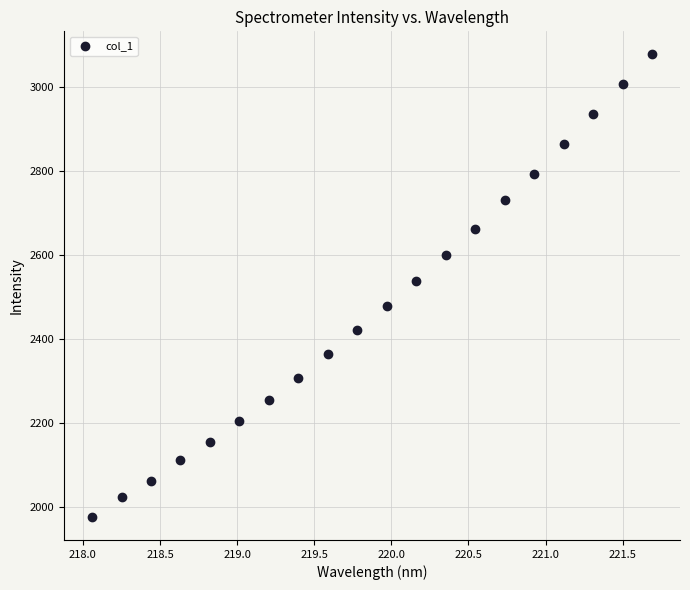

What is the range of X values (max minus min)?

3.6